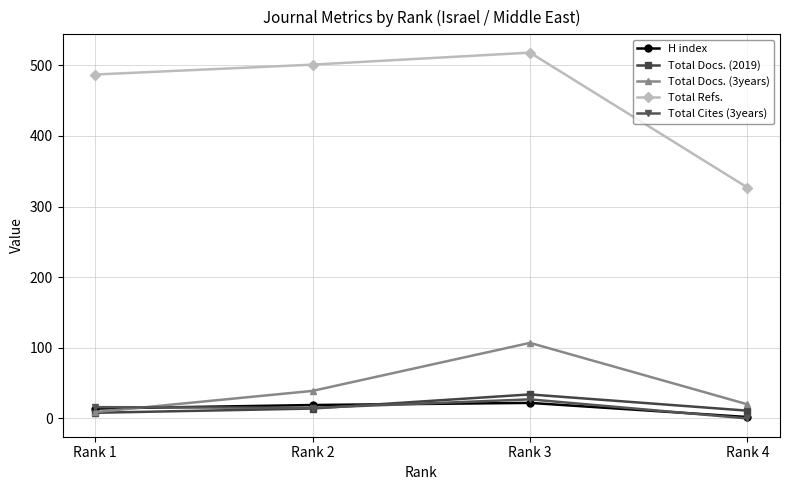

Is it true that Total Docs. (2019) equals 14 at Rank 2?

True